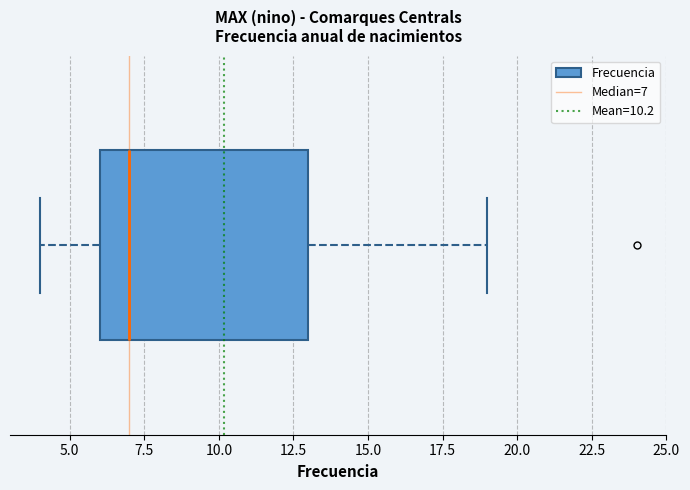

Read this box plot against the x-axis: the position of the median line, the range covered by the box, and the ends of both whiskers. The values are not printed on the chart, so give them approximately, as read against the axis.

median 7, box 6 to 13, whiskers 4 to 19